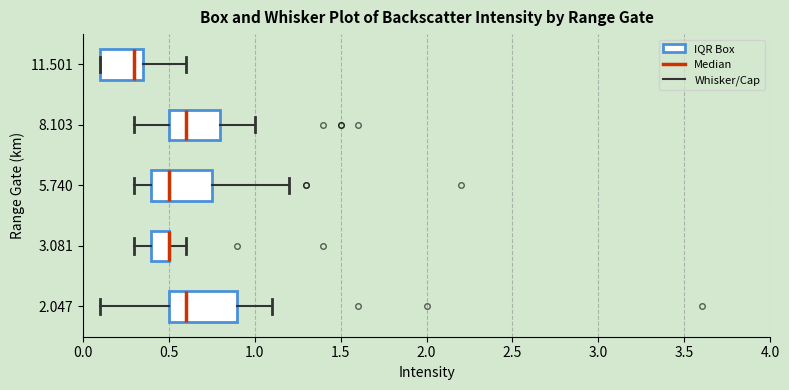

Which box is the widest, from its left edge to its right edge?

2.047